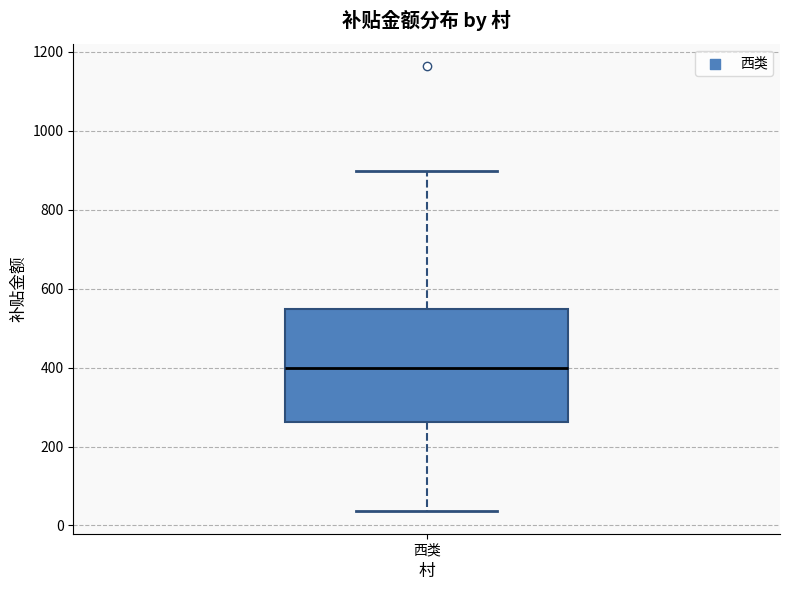

Transcribe this box plot: give where the median line is, the range the box spans, and where the two whiskers end, as read against the y-axis. The values are not printed on the chart, so give them approximately, as read against the axis.

median 400, box 260 to 540, whiskers 40 to 900